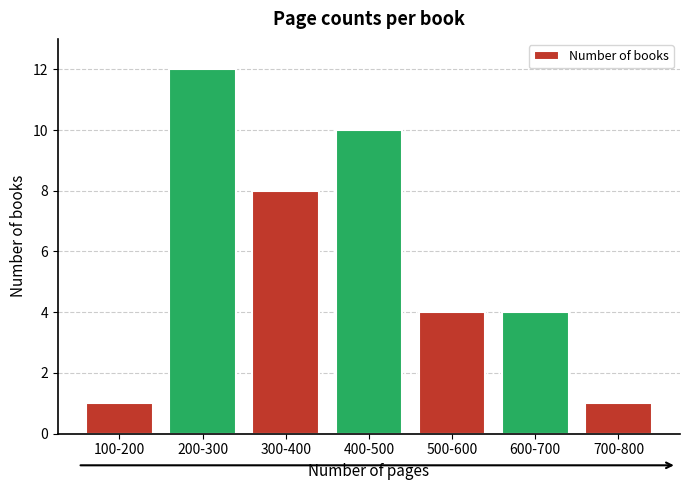

Reading left to right, what are all the values shown in this chart?

100-200=1	200-300=12	300-400=8	400-500=10	500-600=4	600-700=4	700-800=1